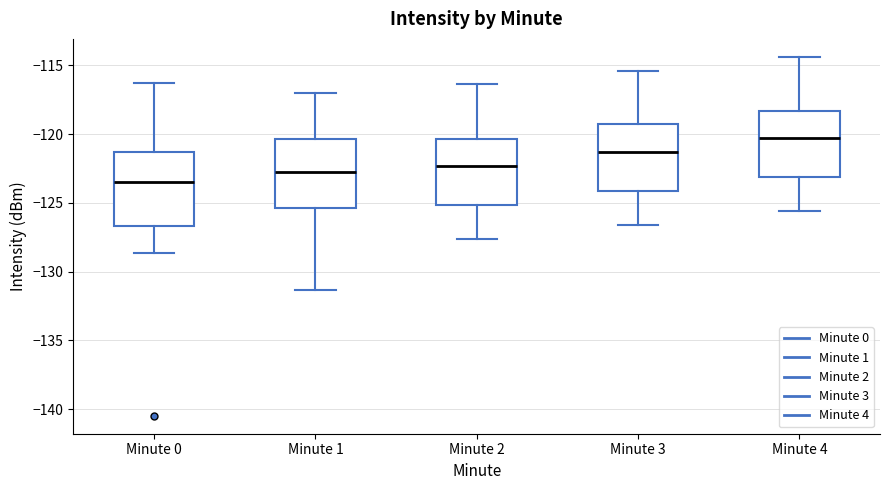

Where is the lower edge of the box for Minute 0 on the y-axis? The values are not printed on the chart, so give them approximately, as read against the axis.

-126.5